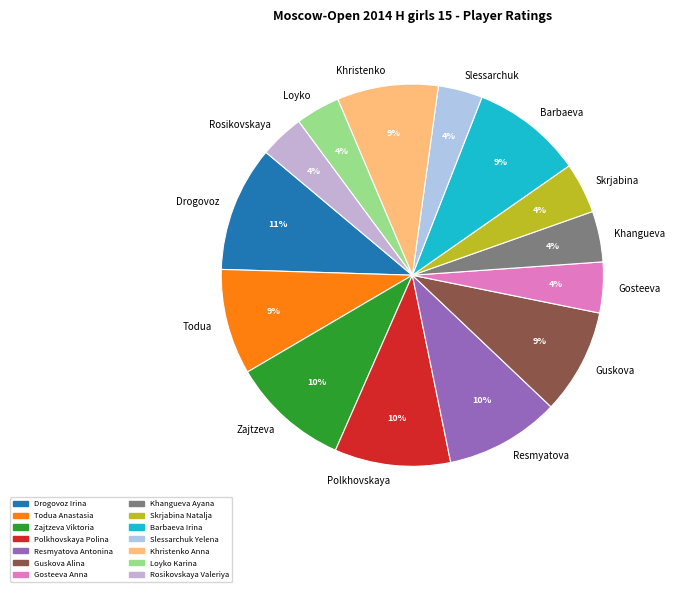

To the nearest percent, what is the average slice percentage?

7%